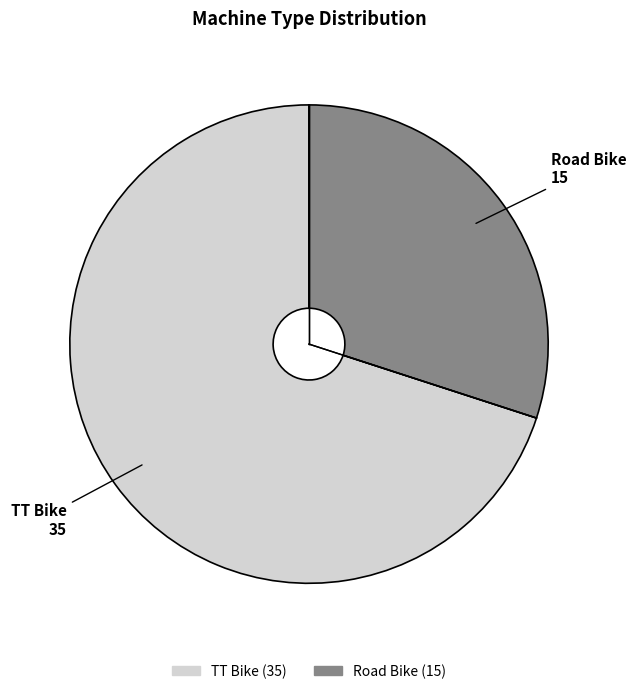

Which category has the smallest portion of the pie?

Road Bike